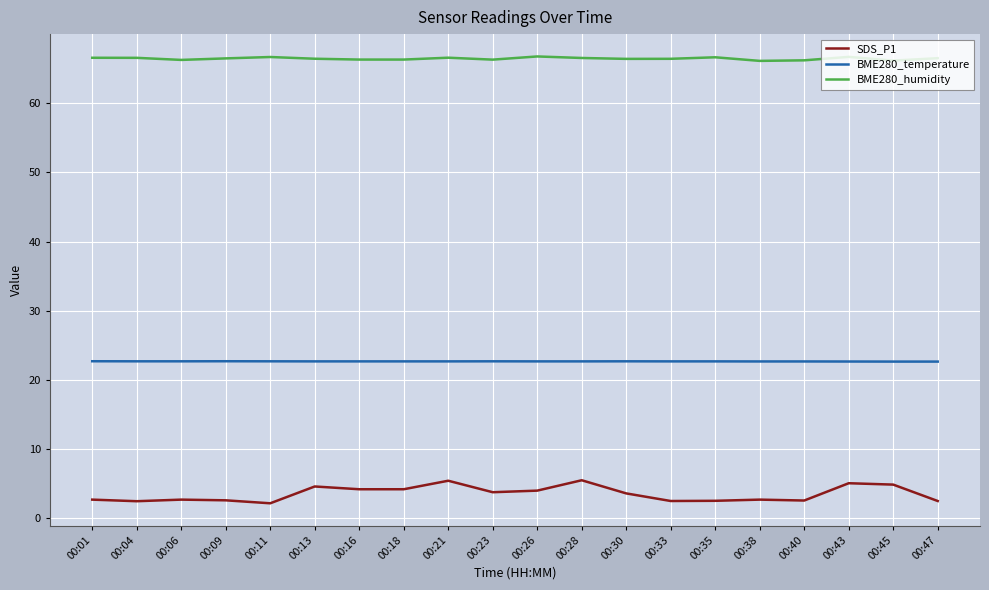

True or false: BME280_humidity and BME280_temperature cross at least once.

False